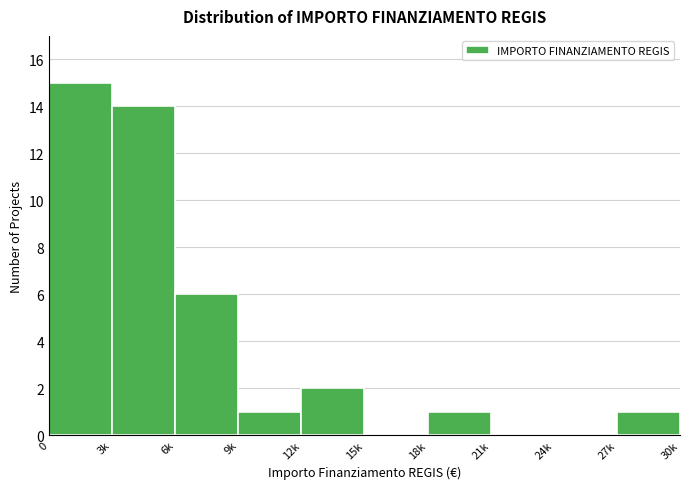

Reading left to right, extract all data points from this chart.

0=15	3k=14	6k=6	9k=1	12k=2	15k=0	18k=1	21k=0	24k=0	27k=1